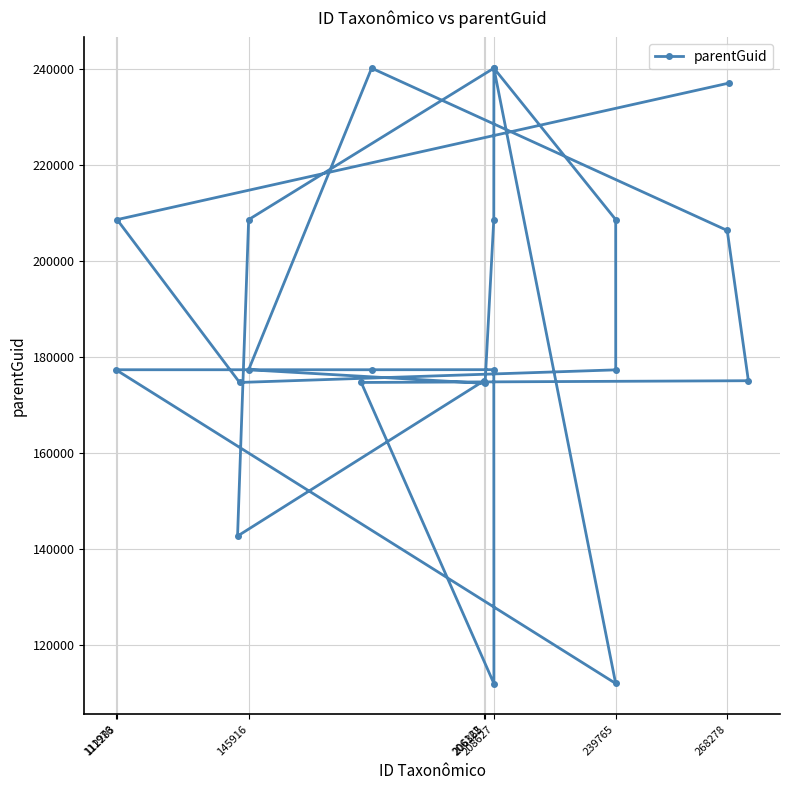

Count the number of categories in the chart.

23